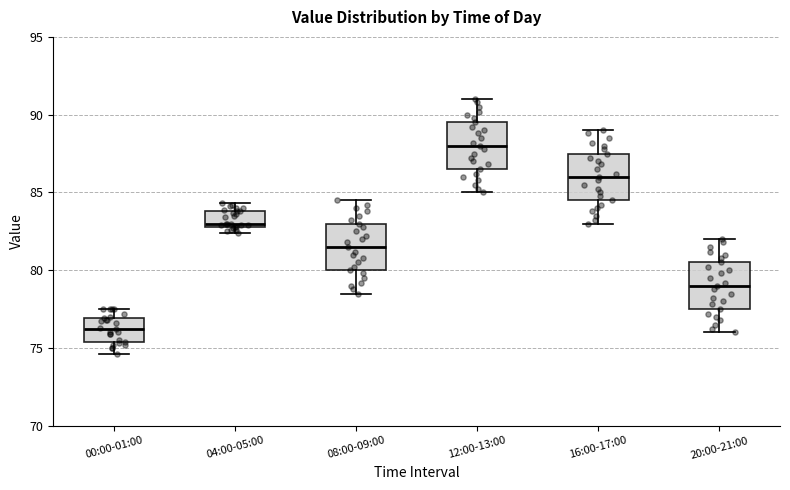

Reading left to right, transcribe this box plot: for each box, give where its median line is, the range the box spans, and where its two whiskers end, as read against the y-axis. The values are not printed on the chart, so give them approximately, as read against the axis.

00:00-01:00: median 76.0, box 75.5 to 77.0, whiskers 74.5 to 77.5
04:00-05:00: median 83.0 (just above the box's lower edge), box 83.0 to 84.0, whiskers 82.5 to 84.5
08:00-09:00: median 81.5, box 80.0 to 83.0, whiskers 78.5 to 84.5
12:00-13:00: median 88.0, box 86.5 to 89.5, whiskers 85.0 to 91.0
16:00-17:00: median 86.0, box 84.5 to 87.5, whiskers 83.0 to 89.0
20:00-21:00: median 79.0, box 77.5 to 80.5, whiskers 76.0 to 82.0